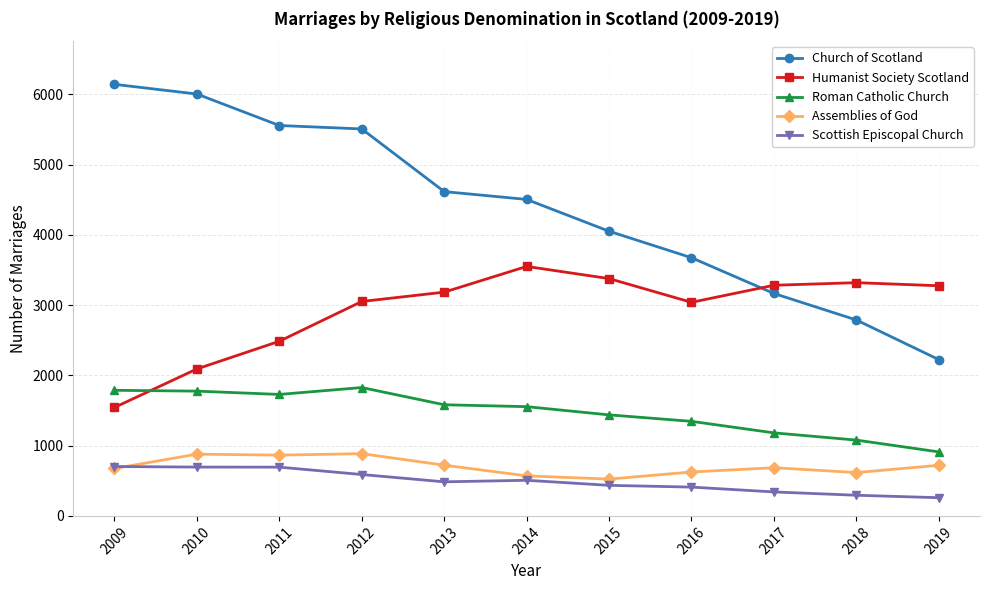

How many values in the Assemblies of God series are below 686?

5